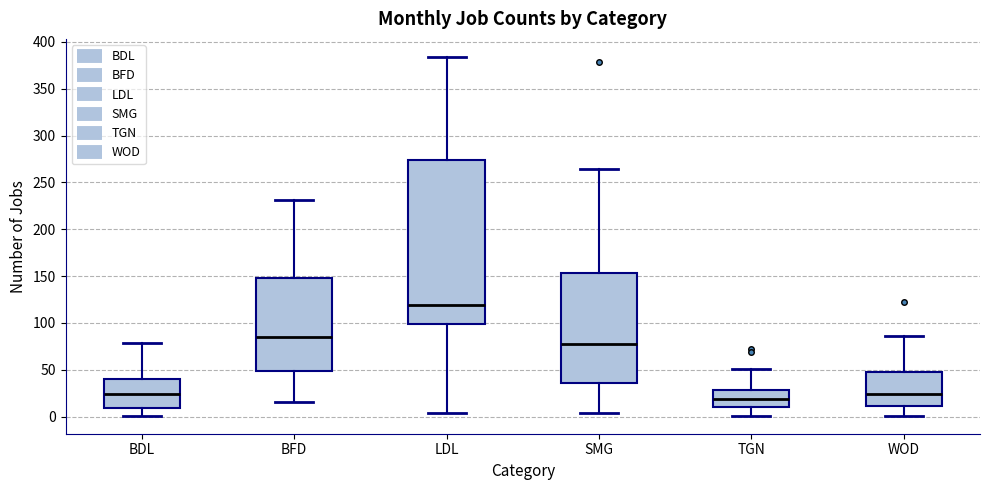

Which box is the tallest, from its lower edge to its upper edge?

LDL